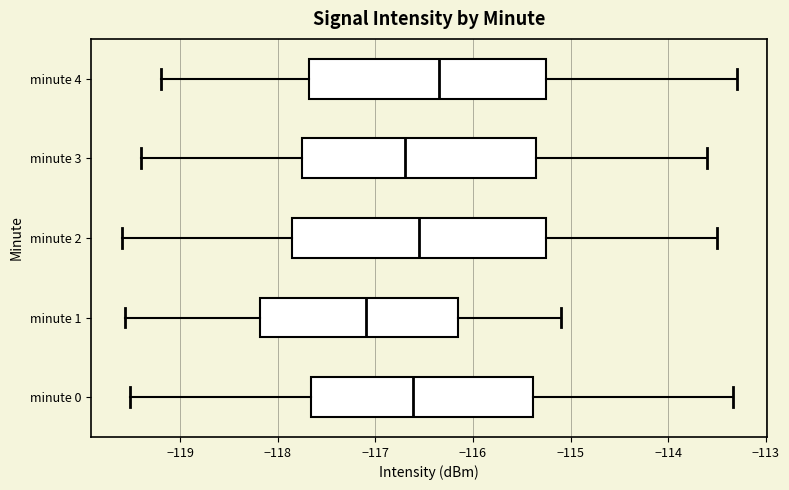

Reading bottom to top, read every box against the x-axis: the position of its median line, the range the box covers, and the ends of its whiskers. The values are not printed on the chart, so give them approximately, as read against the axis.

minute 0: median -116.6, box -117.7 to -115.4, whiskers -119.5 to -113.3
minute 1: median -117.1, box -118.2 to -116.1, whiskers -119.6 to -115.1
minute 2: median -116.5, box -117.8 to -115.2, whiskers -119.6 to -113.5
minute 3: median -116.7, box -117.7 to -115.3, whiskers -119.4 to -113.6
minute 4: median -116.3, box -117.7 to -115.2, whiskers -119.2 to -113.3